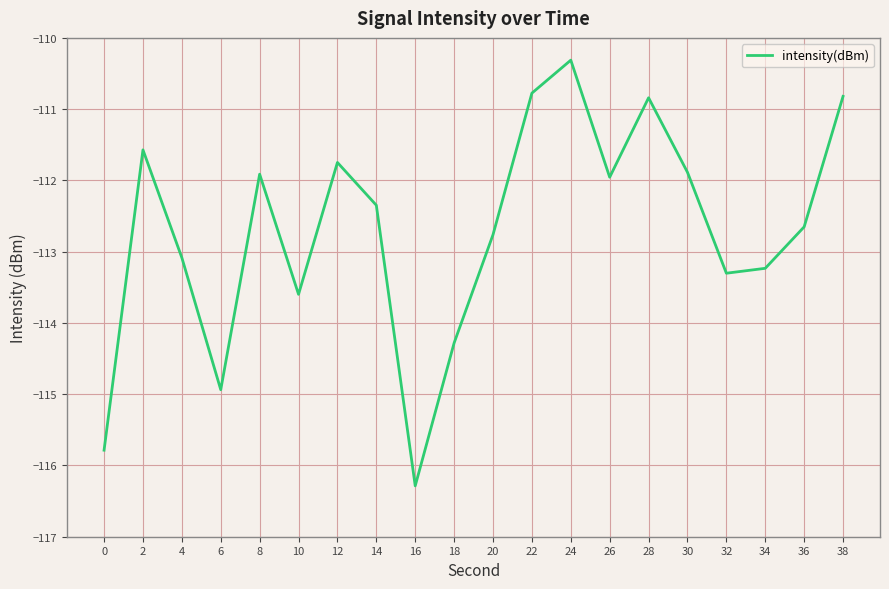

What value does the data have at 34?

-113.2